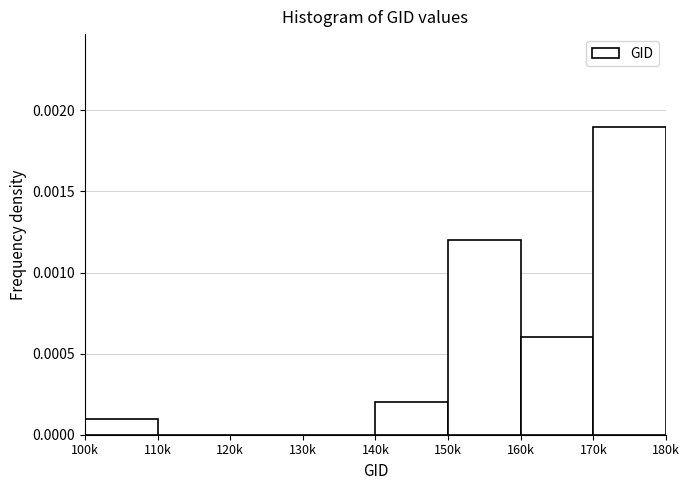

The value at 110k is 0.0. True or false?

True